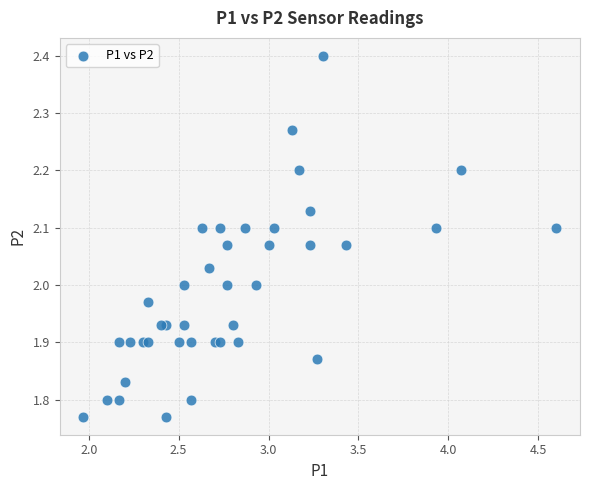

What is the range of X values (max minus min)?

2.6